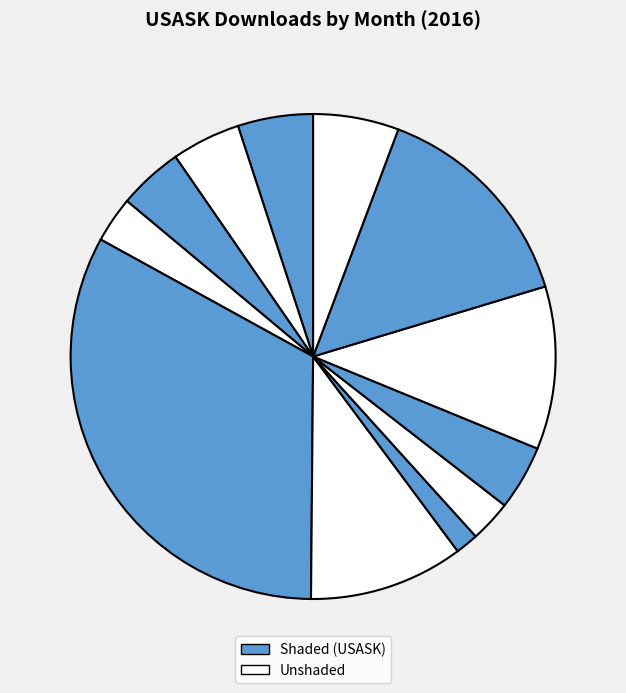

Which category has the biggest portion of the pie?

2016-05